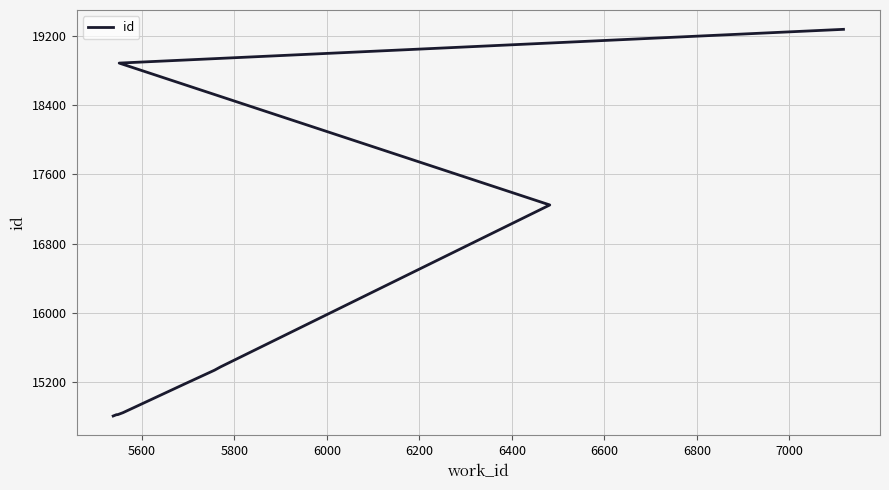

Does the chart have visible grid lines?

Yes